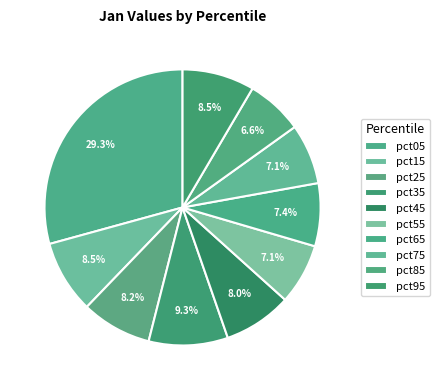

How many slices are in this pie chart?

10